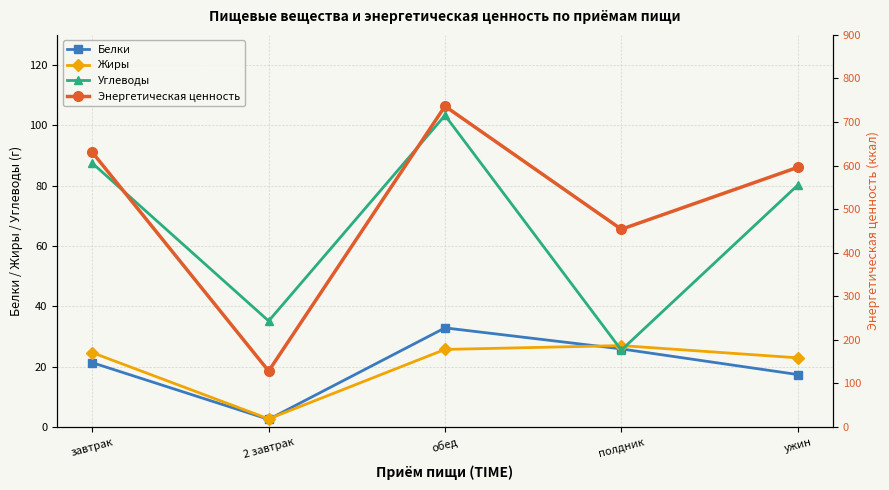

At ужин, list the series in order from smallest to largest.

Белки, Жиры, Углеводы, Энергетическая ценность